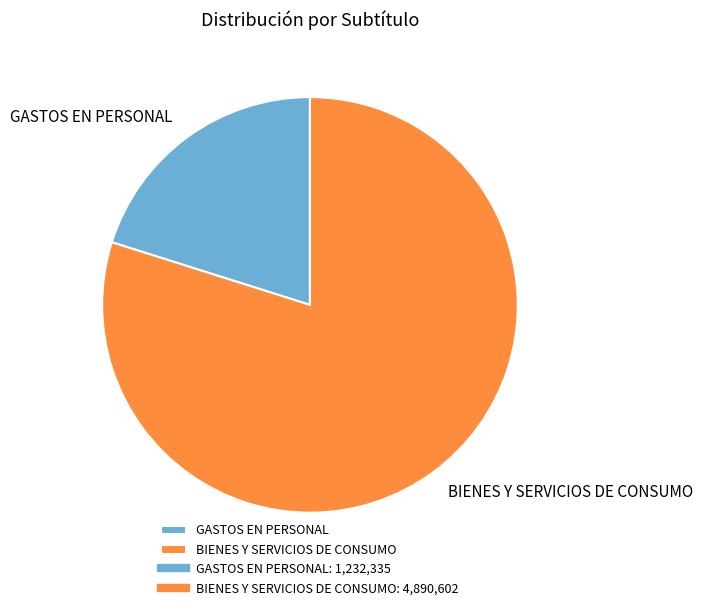

The GASTOS EN PERSONAL slice represents 20% of the pie. True or false?

True